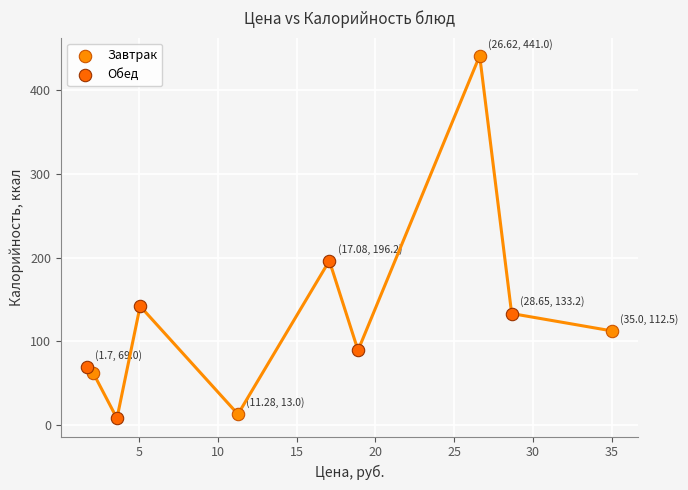

Which series reaches the maximum Y coordinate?

Завтрак